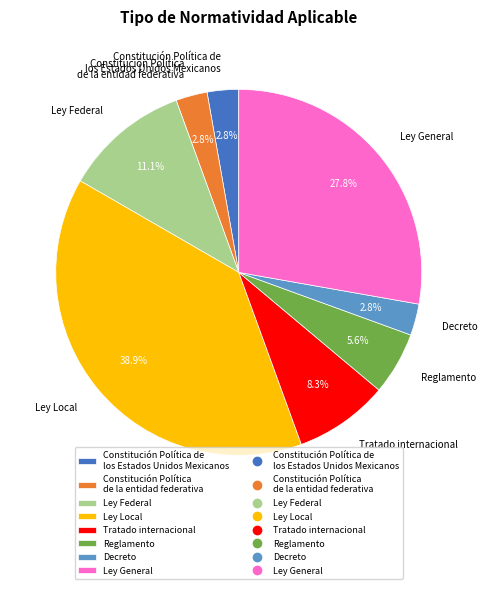

Is there a majority slice in this chart?

No